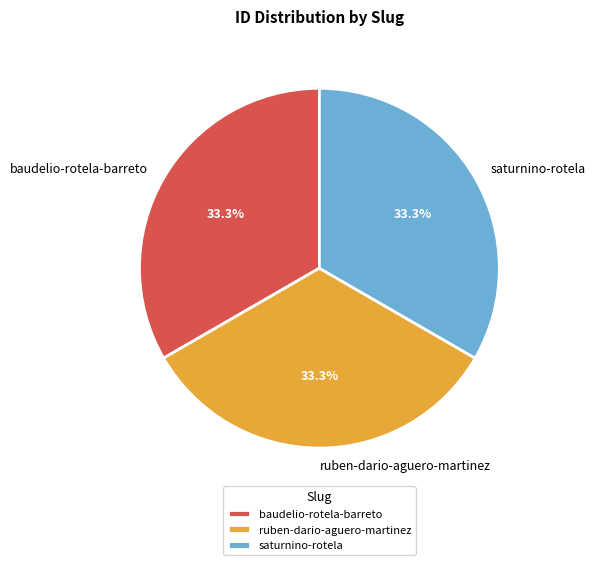

Is it true that saturnino-rotela is 33% of the pie?

True